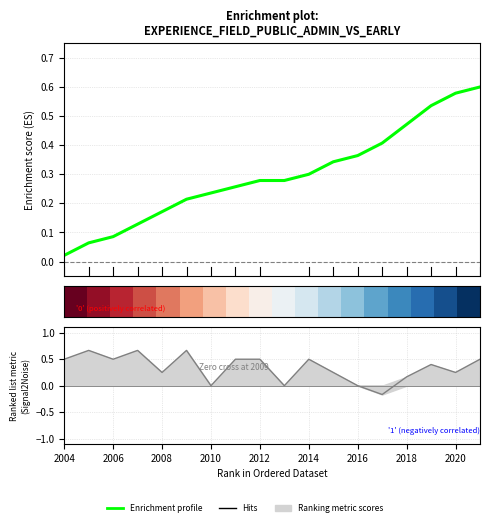

At how many categories does at least one series exceed 0?

18